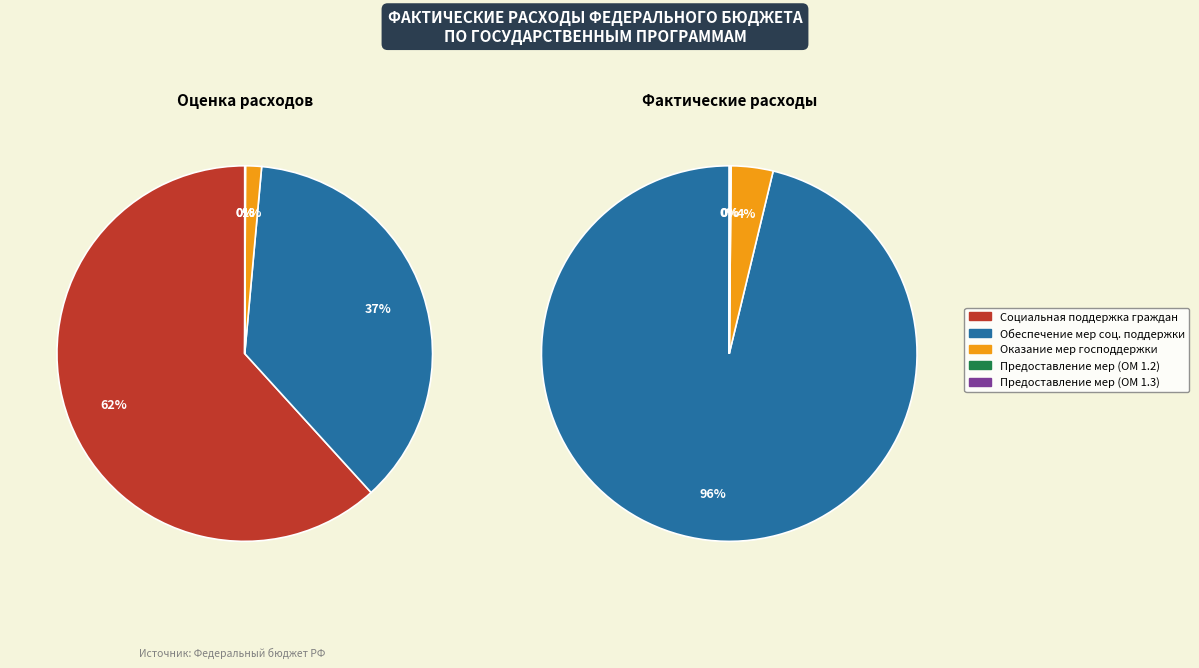

How many slices are in this pie chart?

5